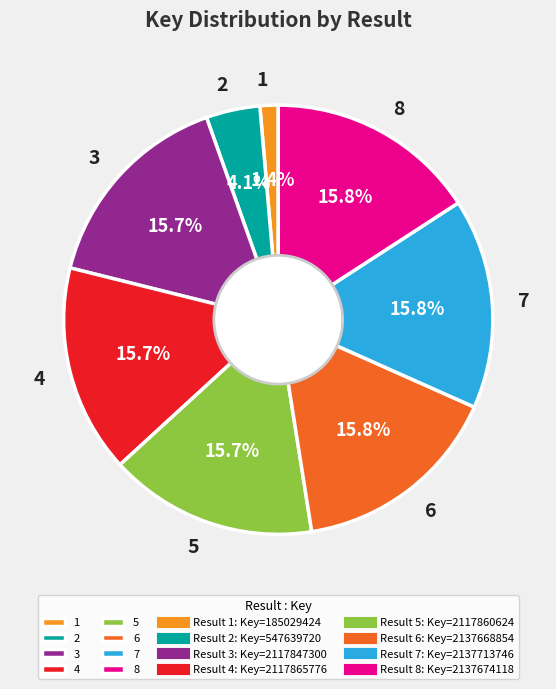

To the nearest percent, what is the average slice percentage?

12%